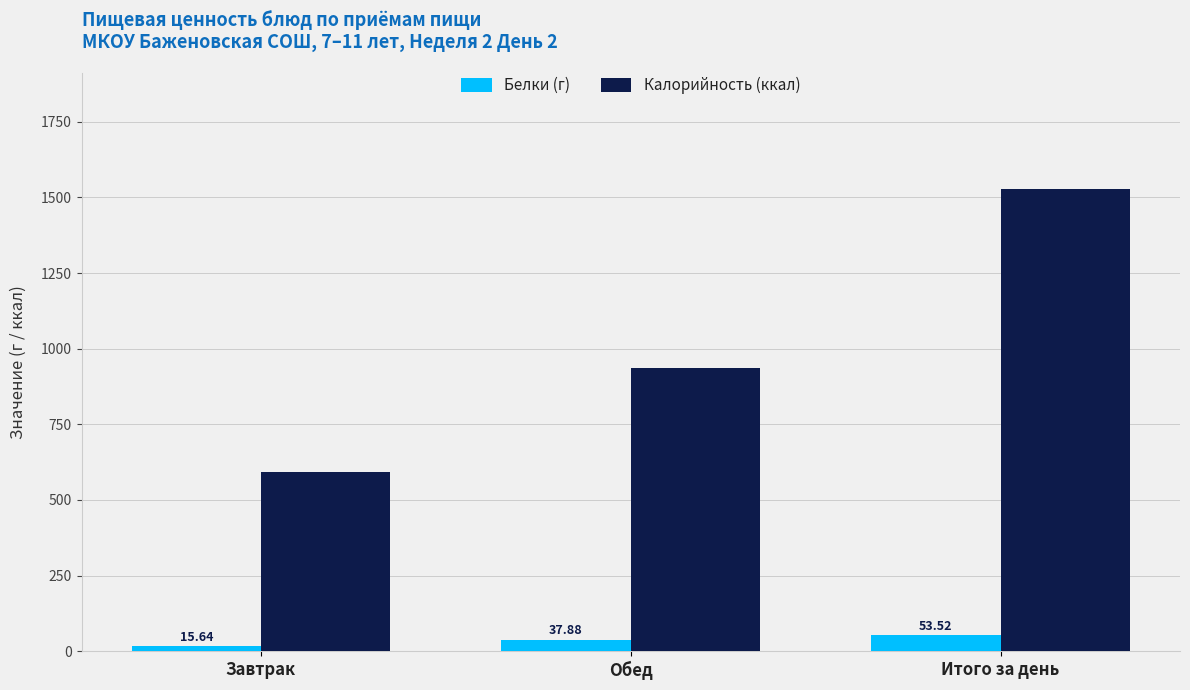

What is the difference between the Калорийность (ккал) values at Обед and Итого за день?

593.5